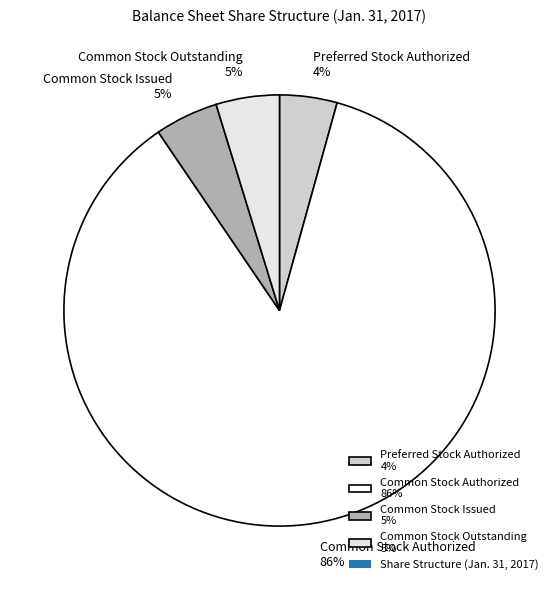

Is there a majority slice in this chart?

Yes